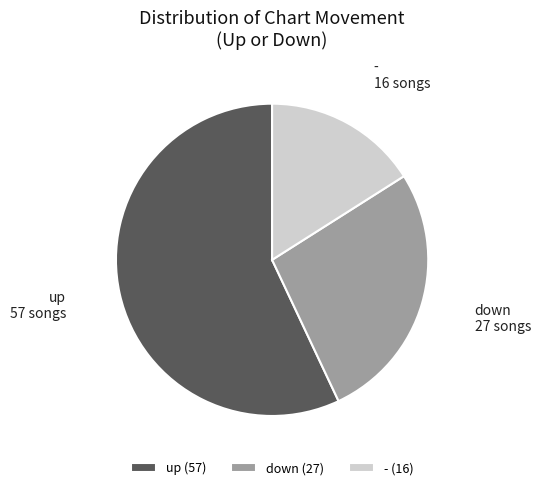

Which category has the smallest portion of the pie?

-